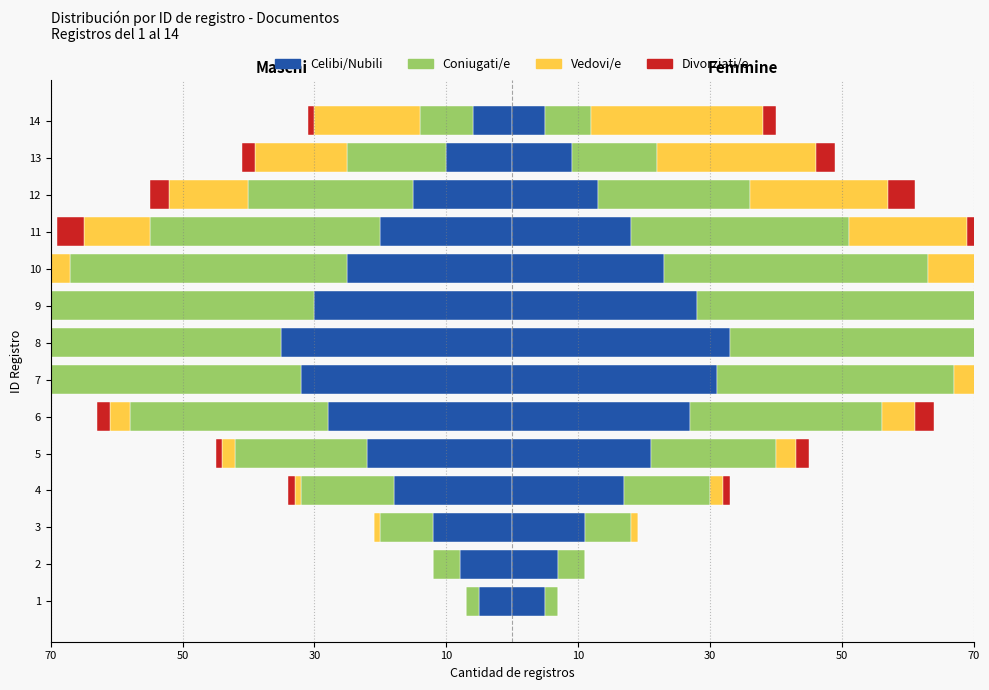

Does the chart contain any negative values?

Yes